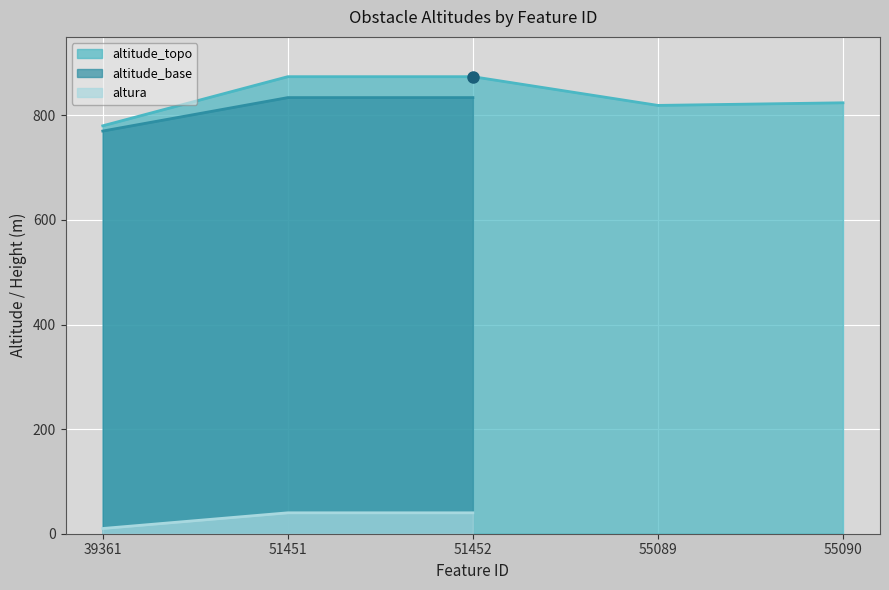

The altitude_base series shows 0.0 at 55090. True or false?

True